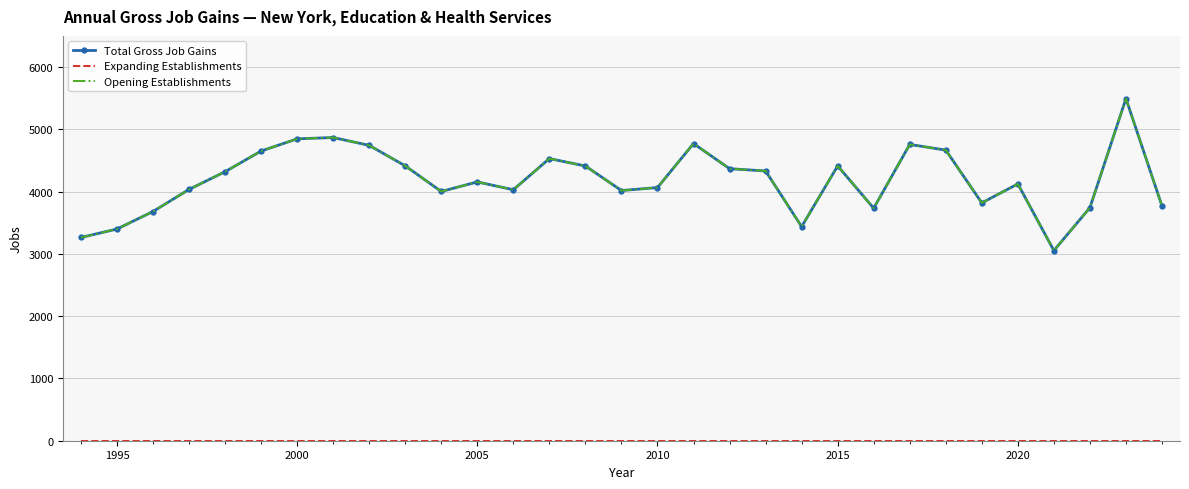

True or false: Opening Establishments has more than 0 points higher than both neighbors.

True